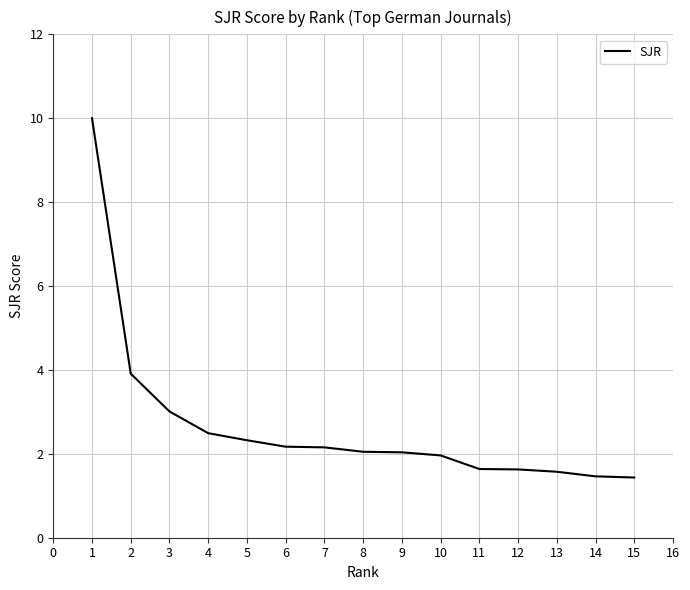

What is the difference between the values at 2 and 11?

2.3